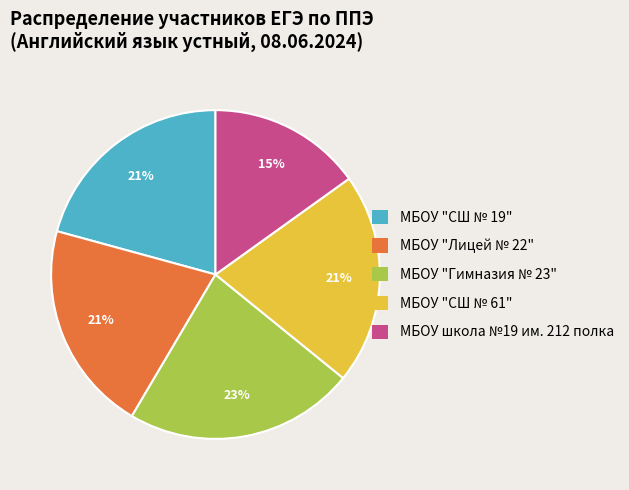

What is the ratio of the value at МБОУ "Лицей № 22" to the value at МБОУ школа №19 им. 212 полка?

1.4